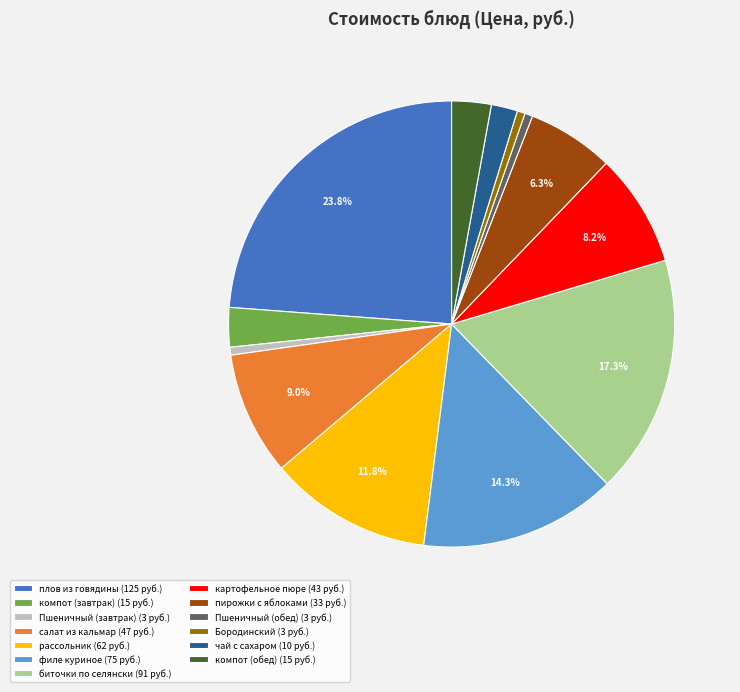

Which has a higher value, плов из говядины (125 руб.) or Пшеничный (завтрак) (3 руб.)?

плов из говядины (125 руб.)